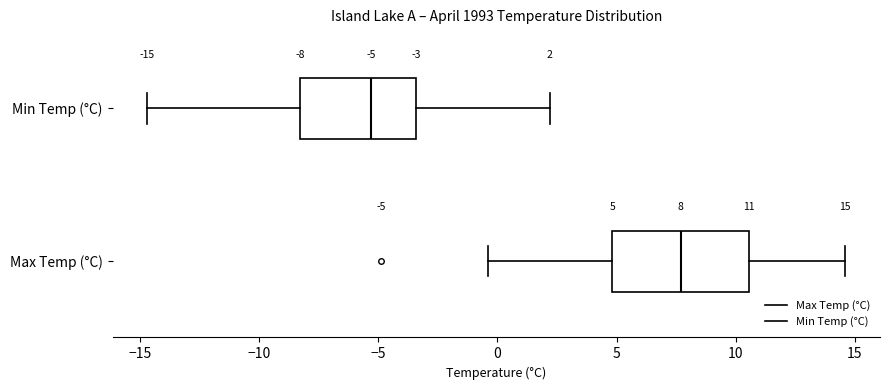

Which box's median line is the furthest to the left?

Min Temp (°C)